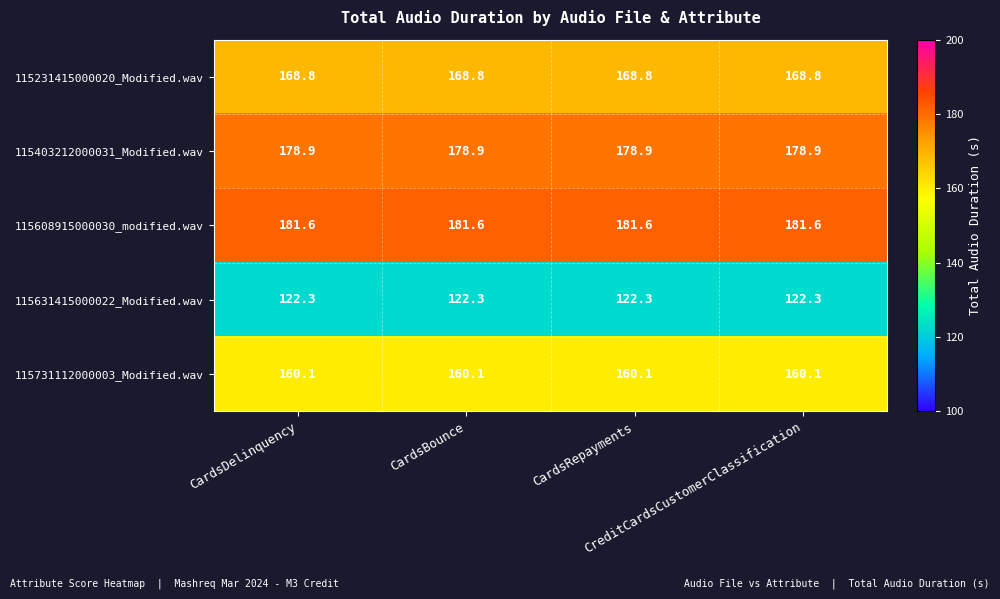

What is the average value of the 115403212000031_Modified.wav series?

178.9